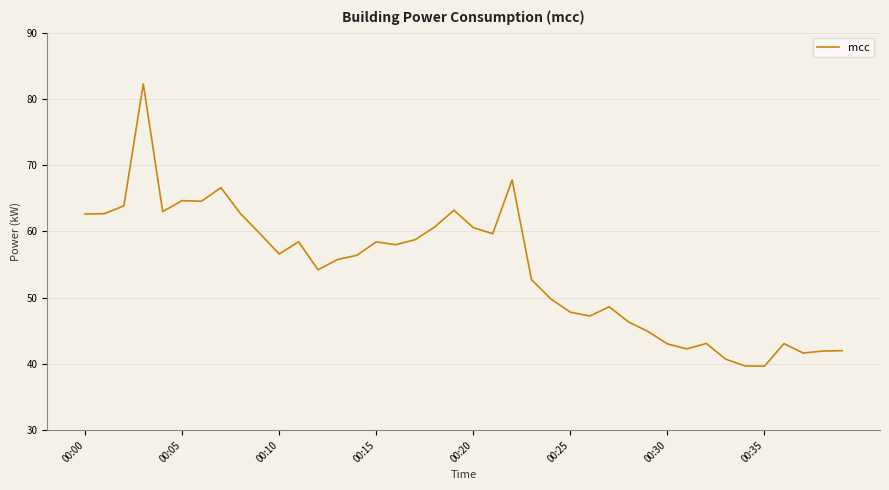

What is the minimum value shown in the chart?

39.7